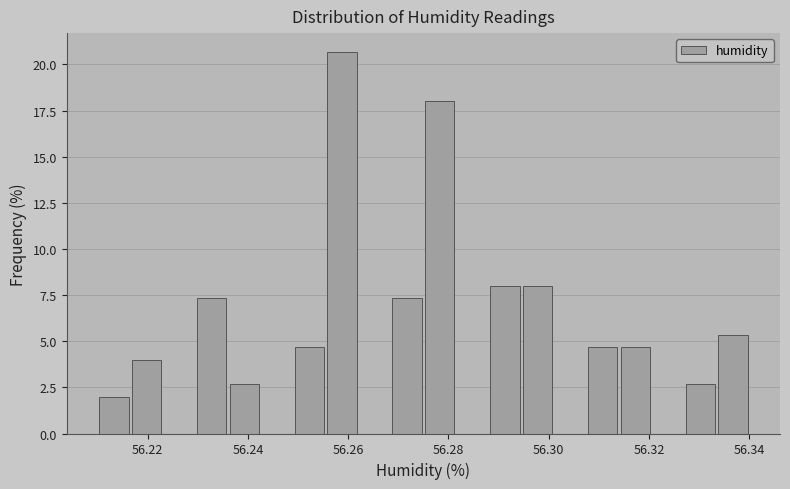

Read against the x-axis, roughly where is the centre of the tallest bar?

56.258